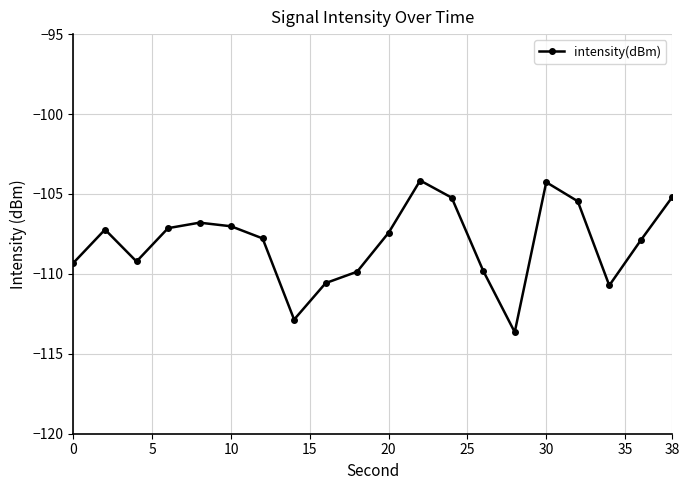

What is the smallest value displayed?

-113.6